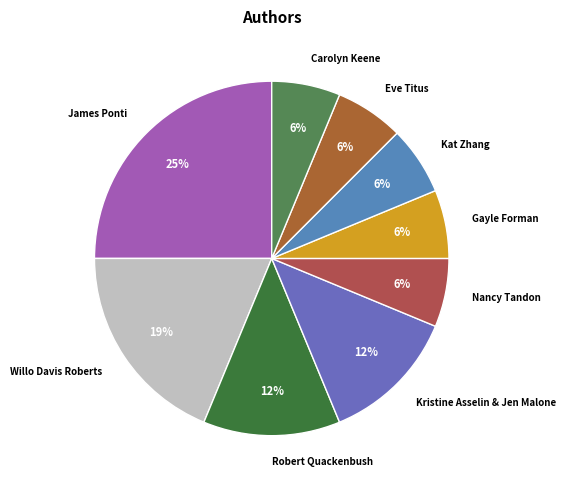

Which has a higher value, Carolyn Keene or Robert Quackenbush?

Robert Quackenbush